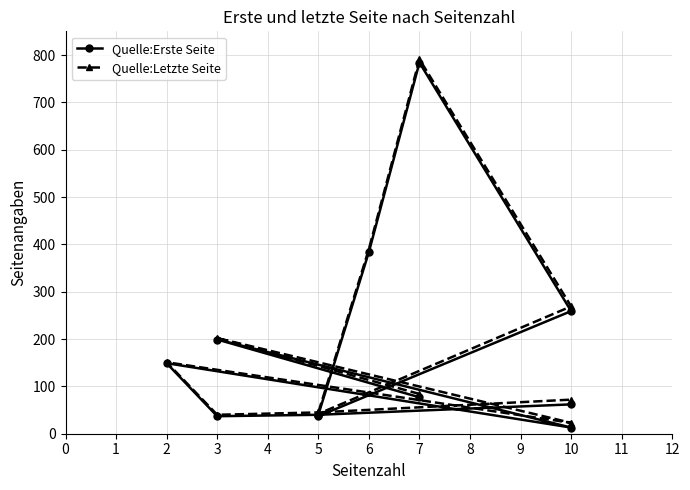

What is the total value across all series at 7?

161